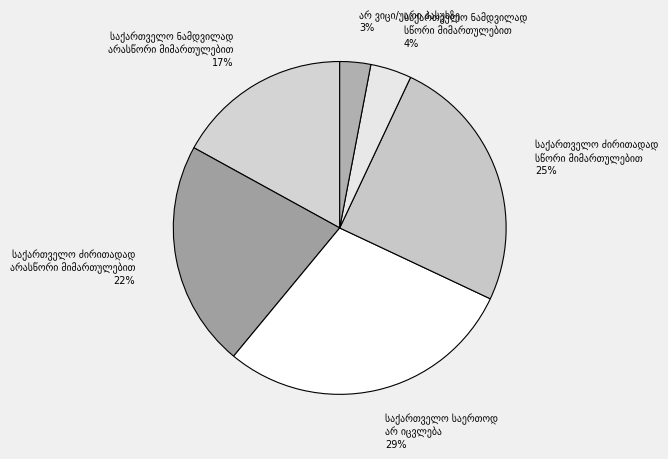

Is there a majority slice in this chart?

No